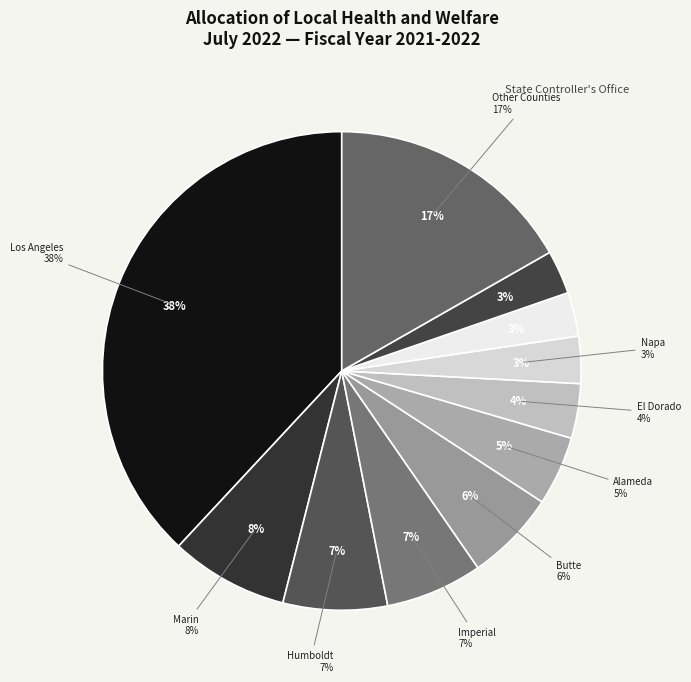

Which slice is the largest?

Los Angeles